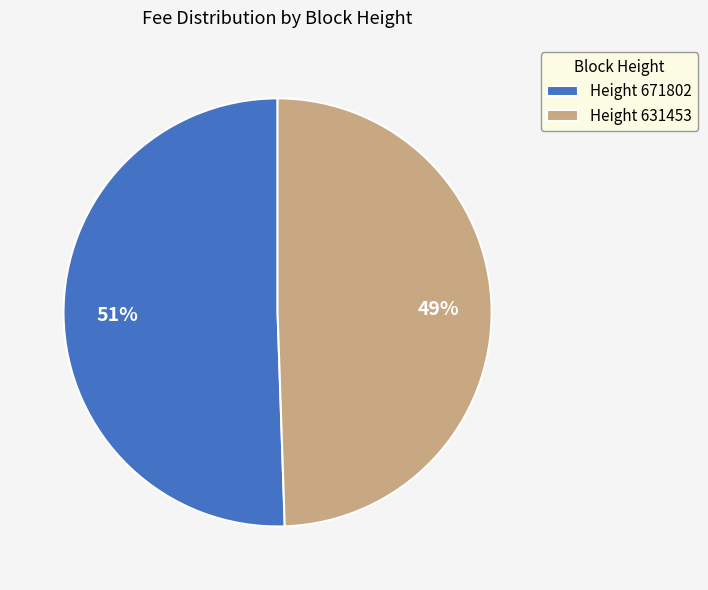

Which slice represents more than half of the pie?

Height 671802